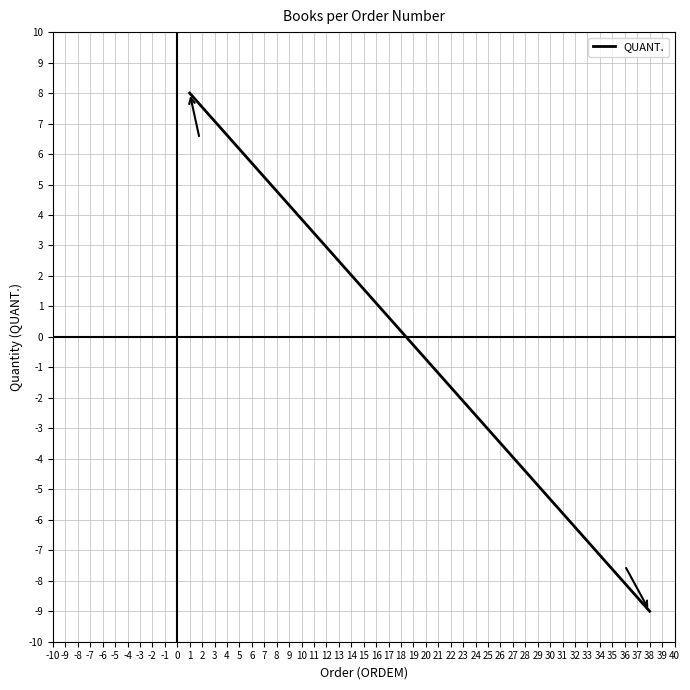

What is the change in value from 1 to 38?

-17